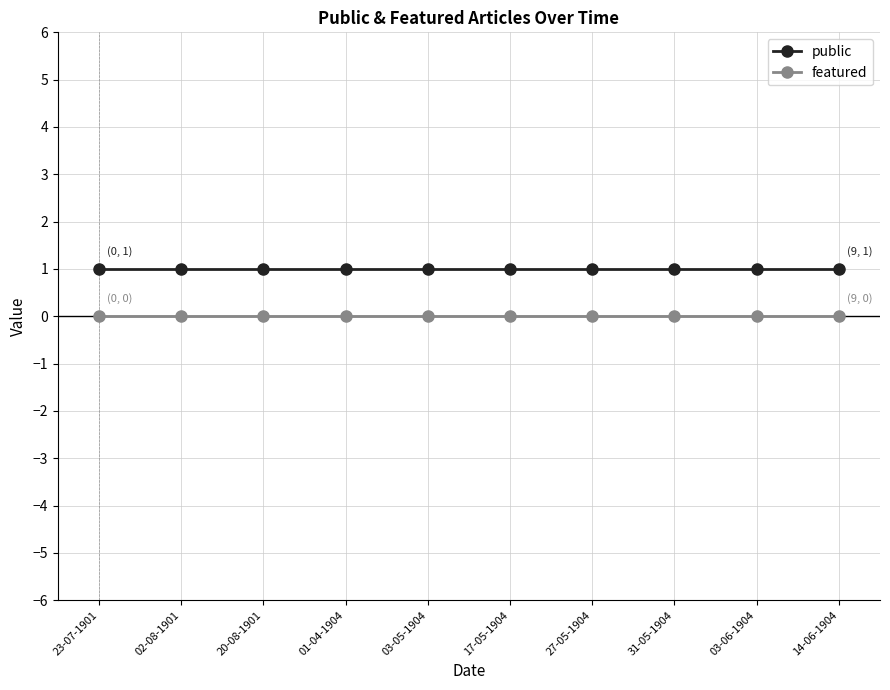

Rank the series by their maximum value, from highest to lowest.

public, featured